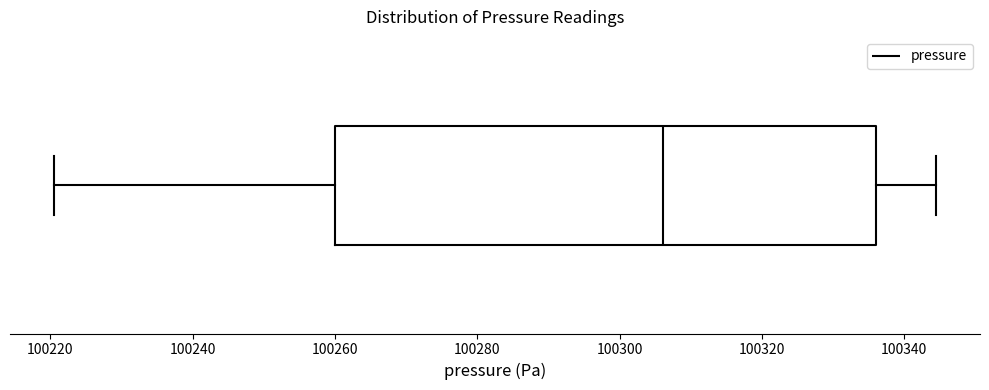

Read this box plot against the x-axis: the position of the median line, the range covered by the box, and the ends of both whiskers. The values are not printed on the chart, so give them approximately, as read against the axis.

median 100306, box 100260 to 100336, whiskers 100220 to 100344